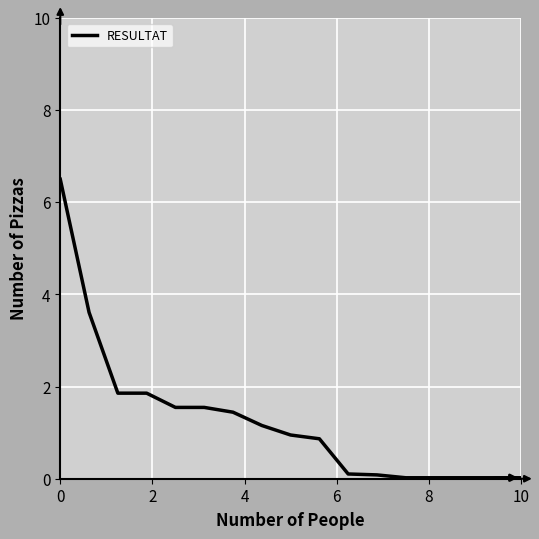

What is the greatest value displayed?

6.5